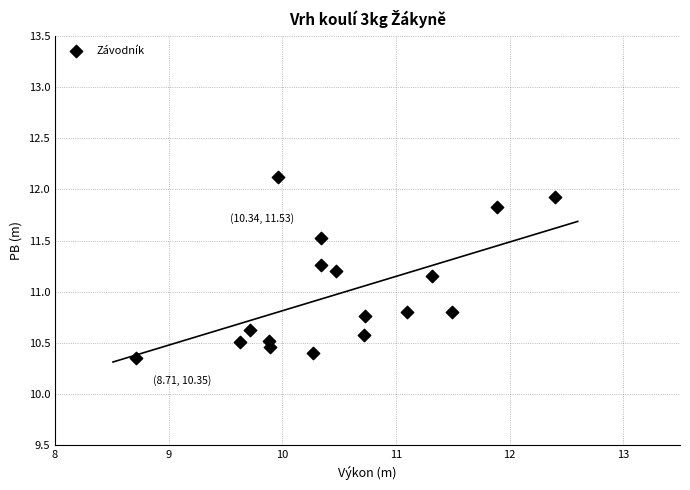

What is the range of X values (max minus min)?

3.7